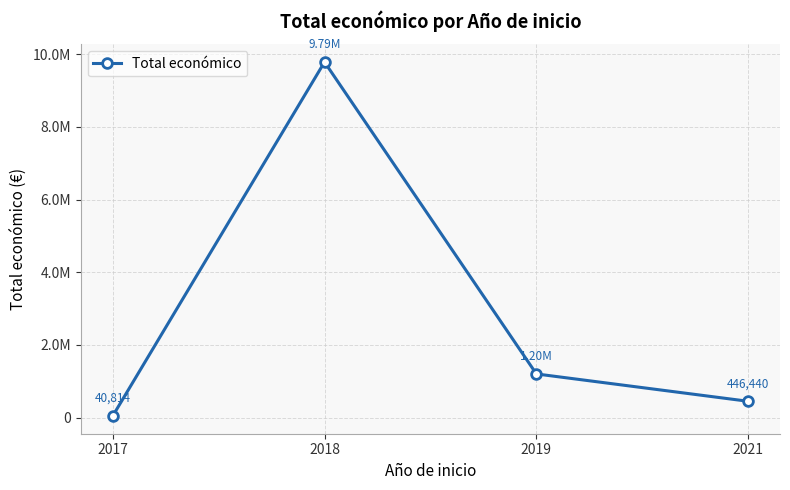

Is this an area chart (filled region under the line)?

No